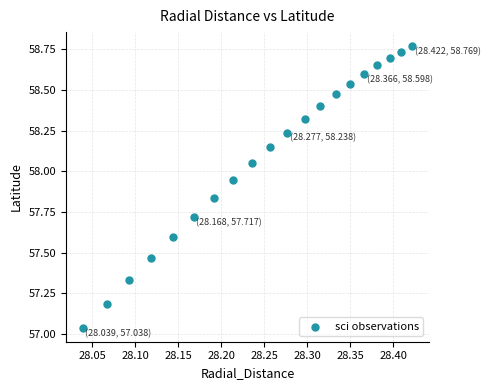

What is the range of X values (max minus min)?

0.4